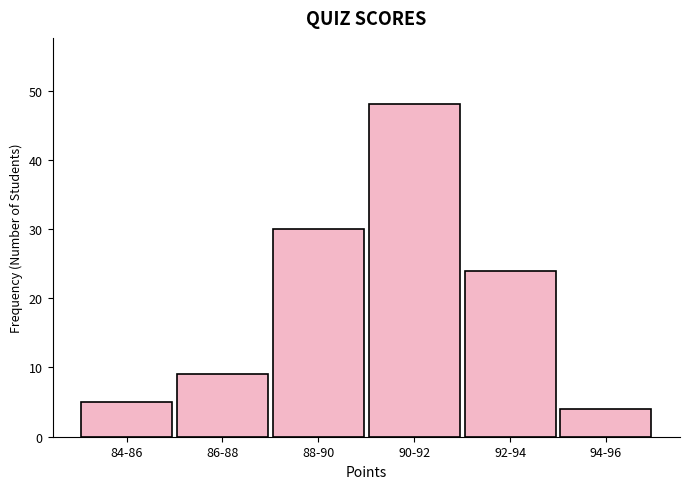

Reading left to right, extract all data points from this chart.

5	9	30	48	24	4